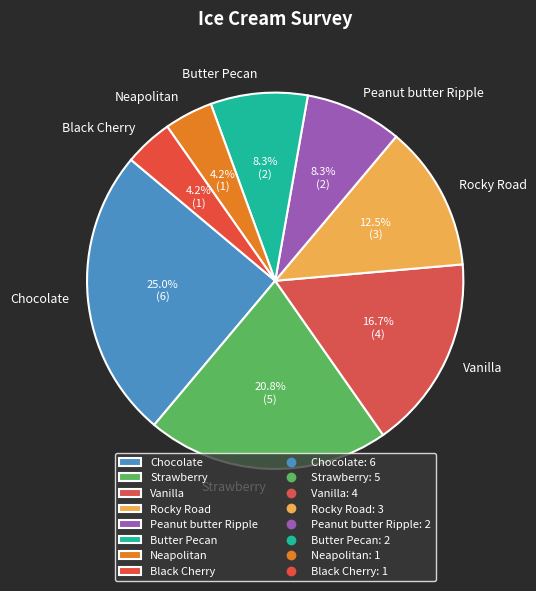

Does any single category account for the majority?

No